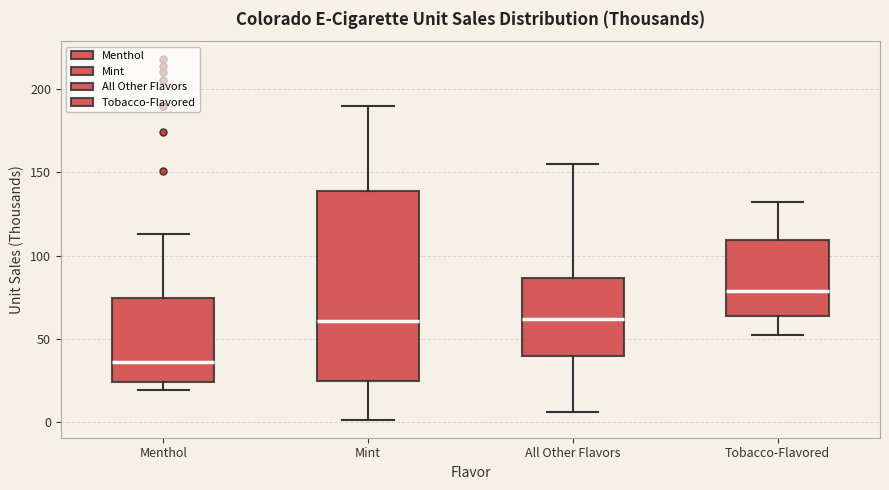

Which box's median line is the highest?

Tobacco-Flavored